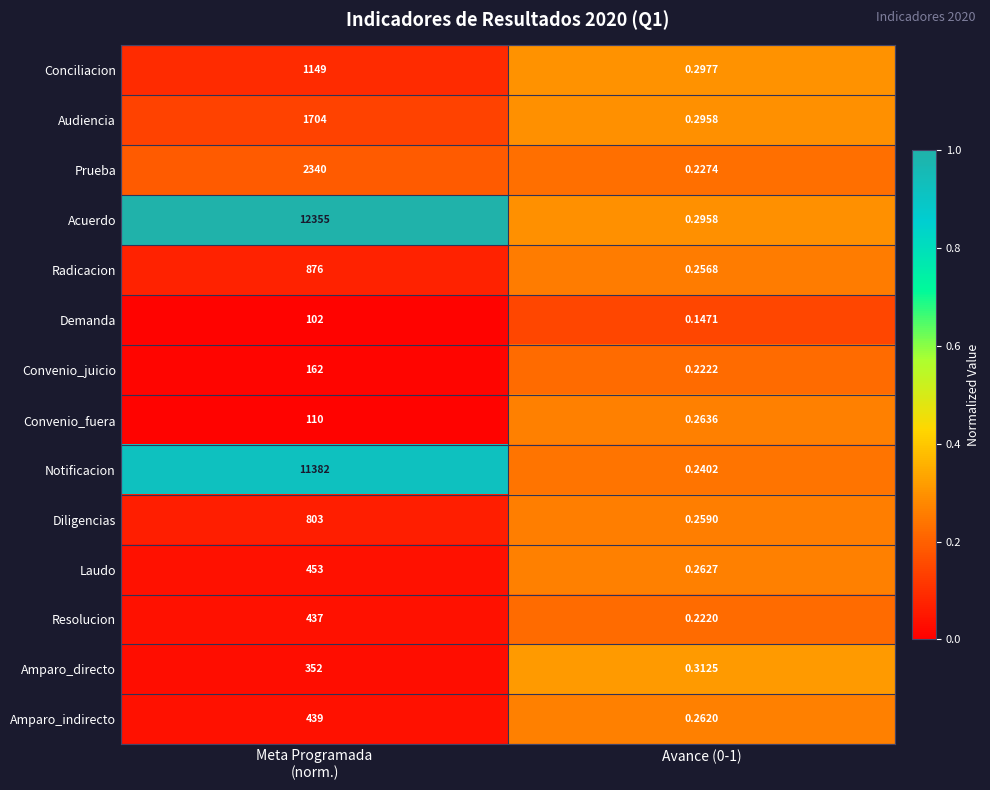

Which series has the largest range (max minus min)?

Acuerdo